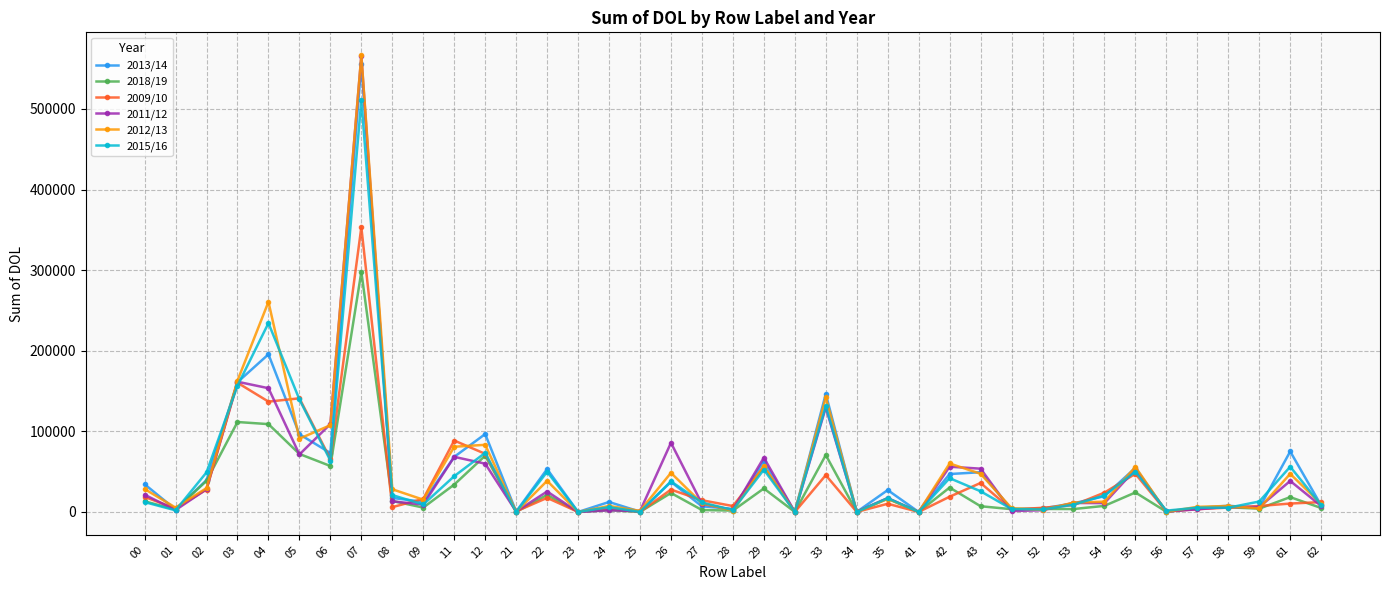

Which series has the largest range (max minus min)?

2012/13